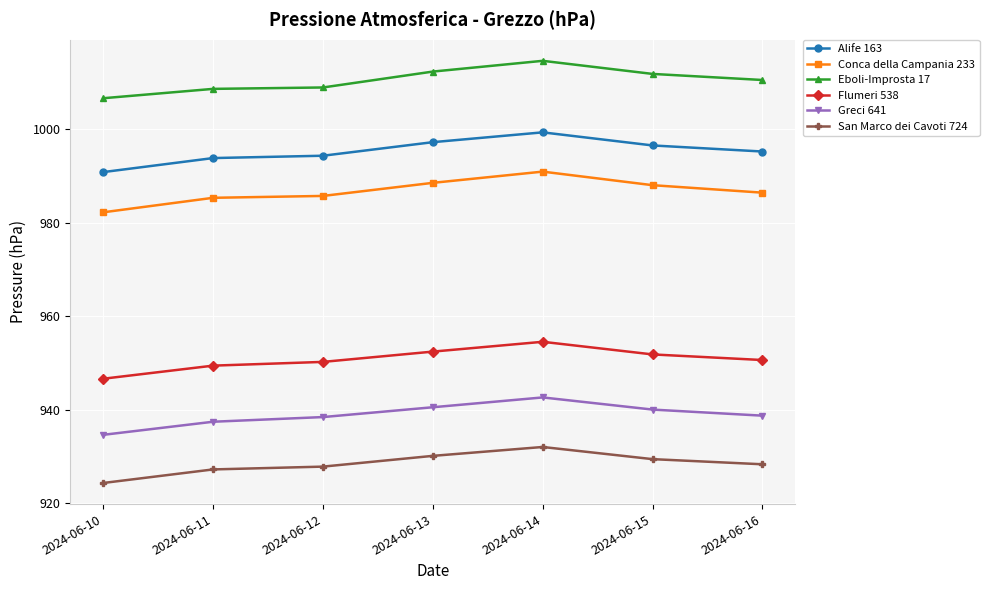

At which label does Conca della Campania 233 reach its minimum?

2024-06-10